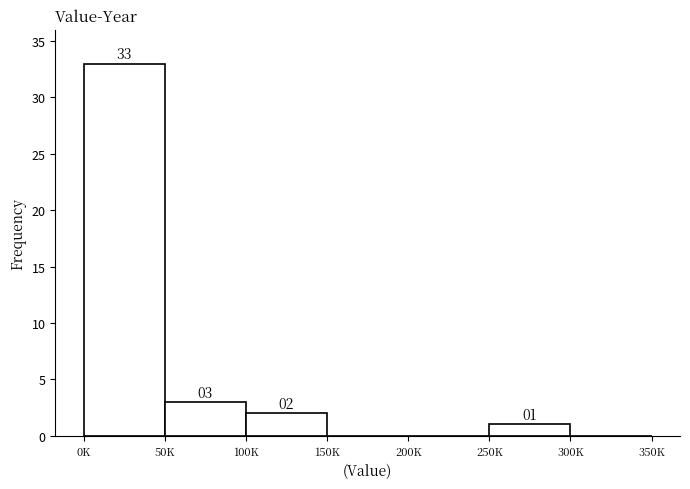

Reading left to right, extract all data points from this chart.

0K=33	50K=3	100K=2	150K=0	200K=0	250K=1	300K=0